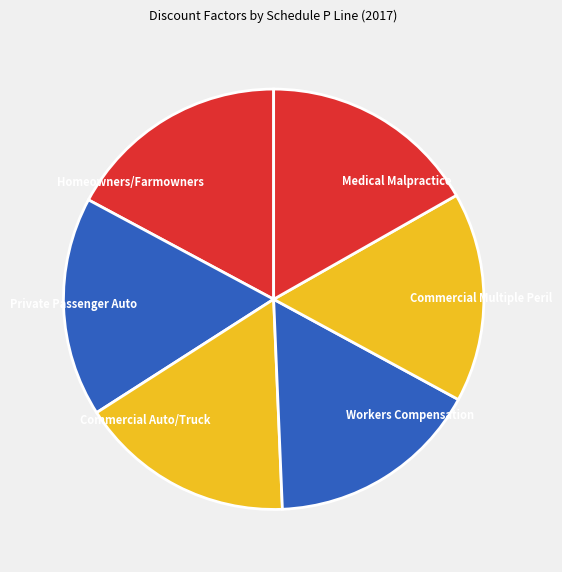

Is it true that Homeowners/Farmowners is 26% of the pie?

False